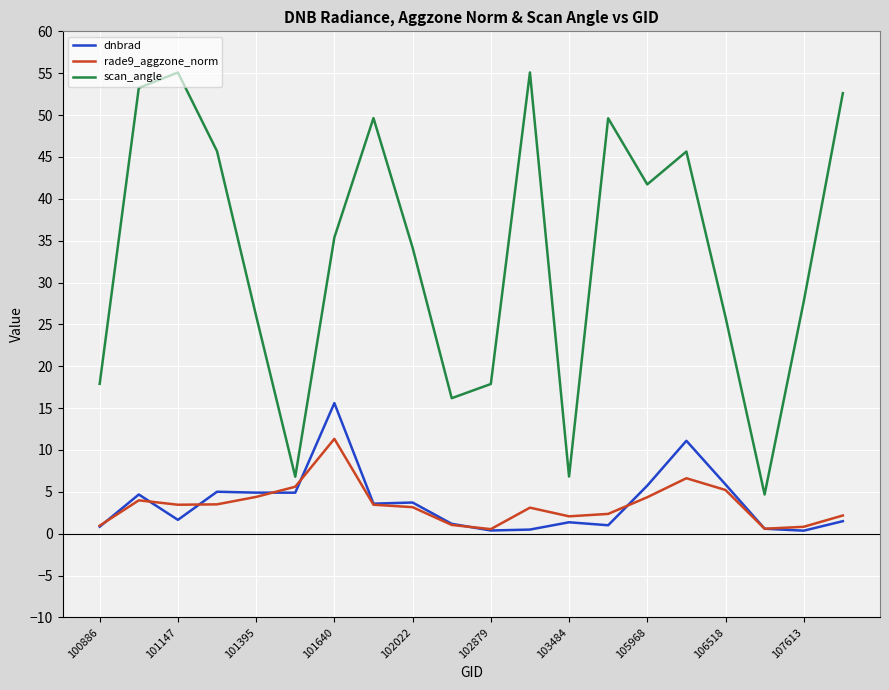

Which series has the largest total across all categories?

scan_angle